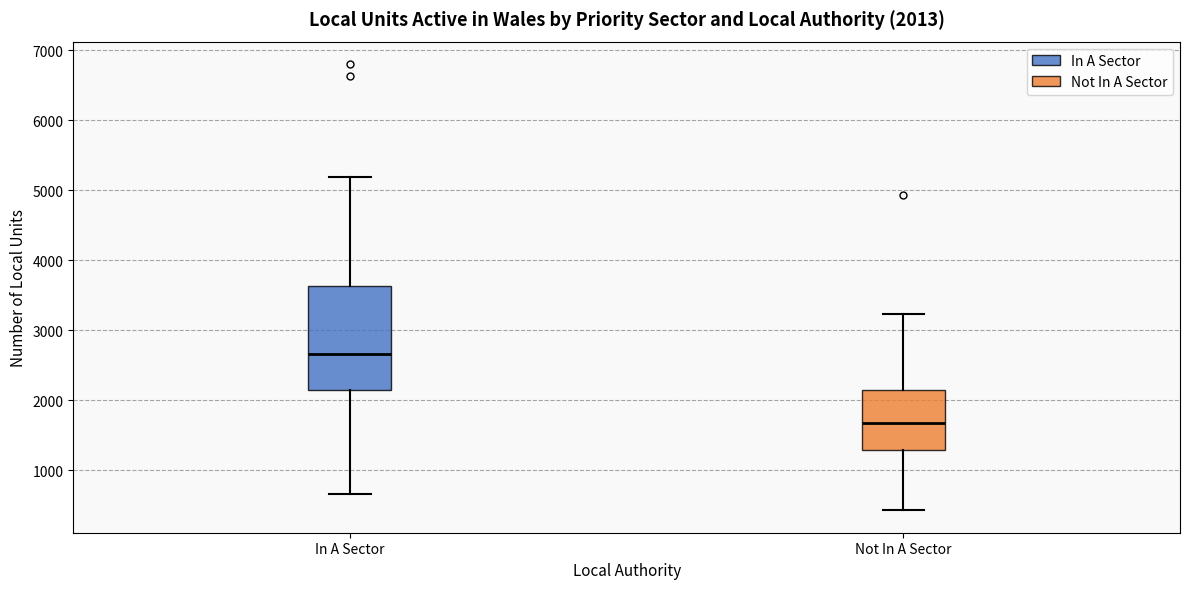

Which box has the highest median line?

In A Sector